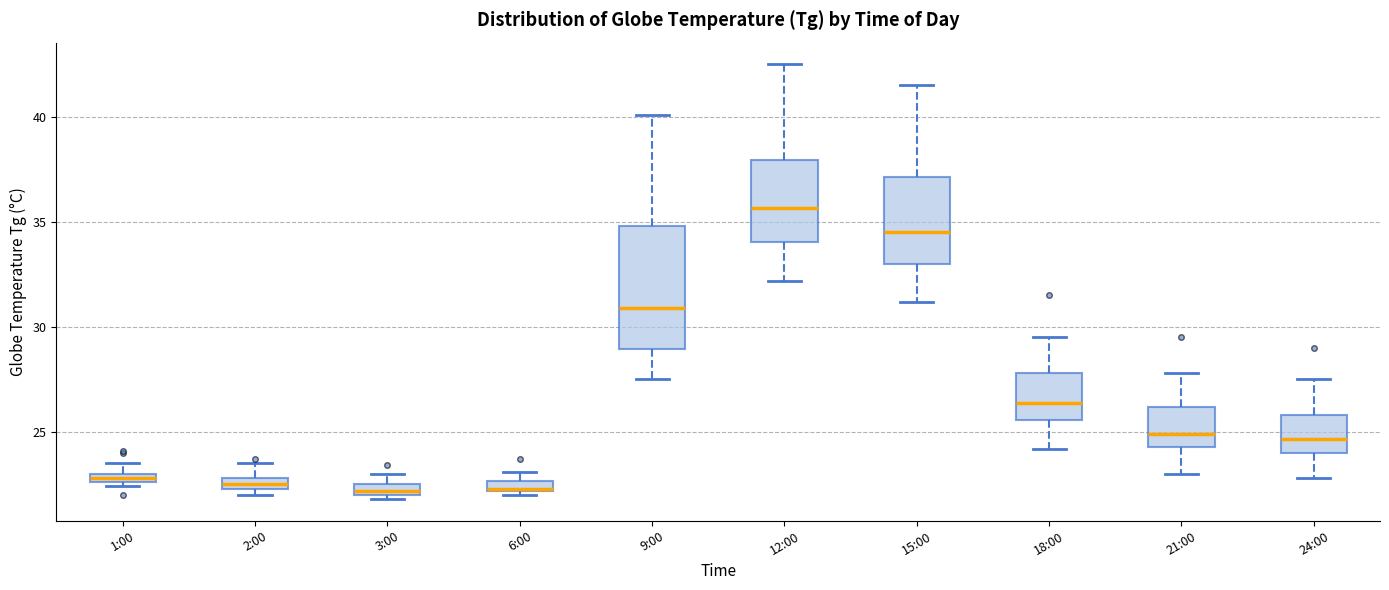

Comparing the boxes themselves (not the whiskers), which one is the tallest?

9:00